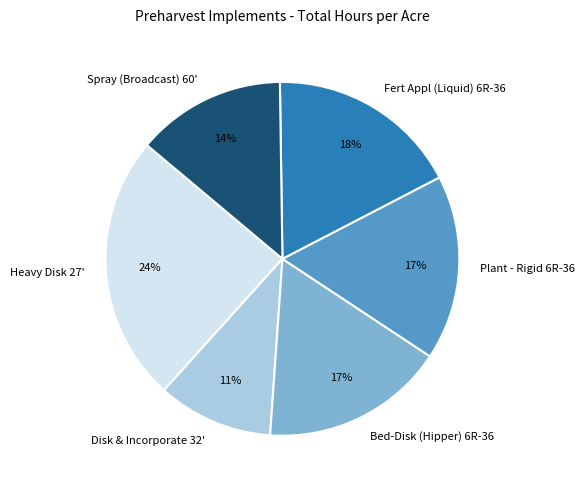

Combined, do Plant - Rigid 6R-36 and Fert Appl (Liquid) 6R-36 account for over 50%?

No